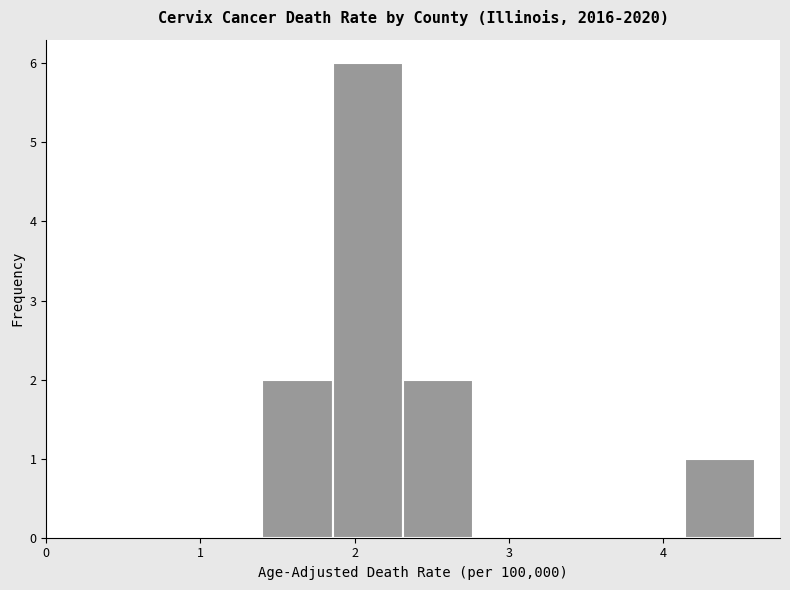

What is the height of the bar covering 2.3 to 2.8 on the x-axis? Neither the bar edges nor the heights are printed on the chart, so give them approximately, as read against the axes.

2